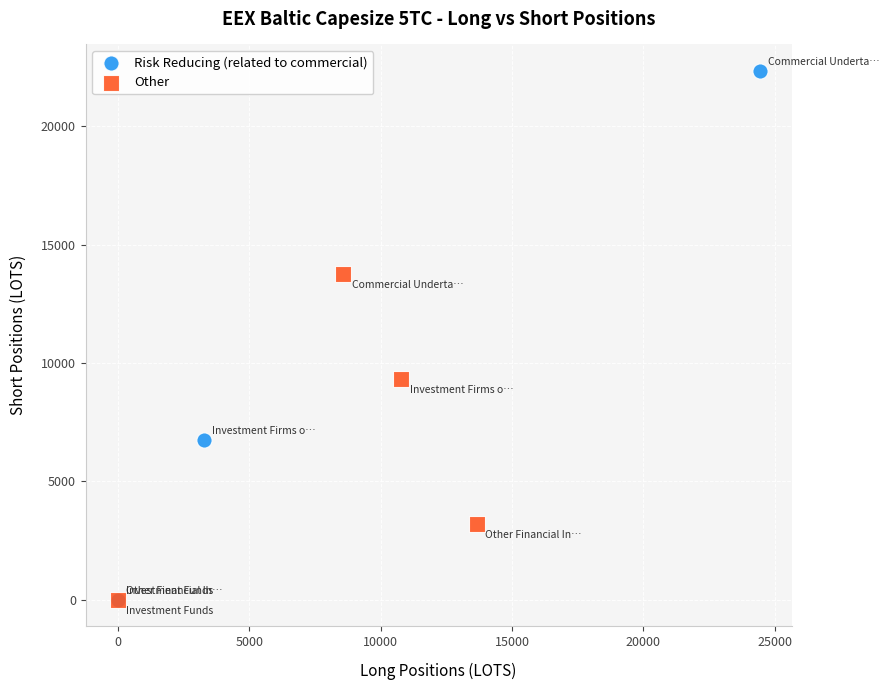

Which series has the largest Y range (max minus min)?

Risk Reducing (related to commercial)